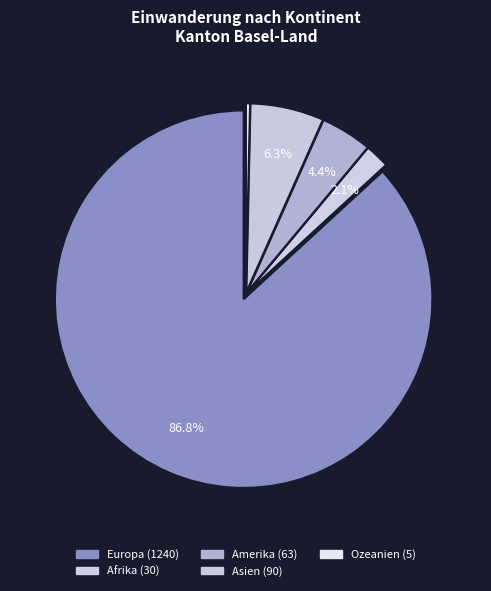

Which category has the biggest portion of the pie?

Europa